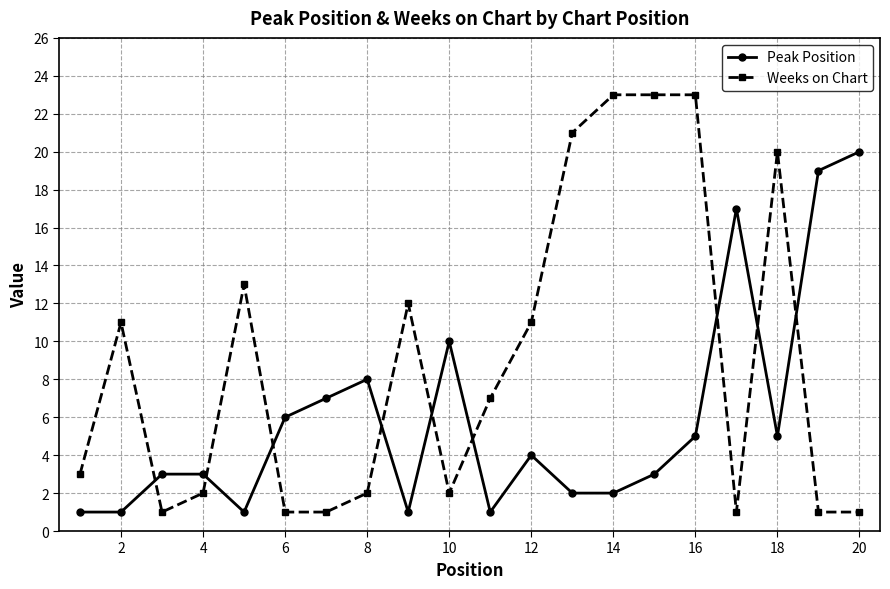

True or false: Peak Position has more than 2 interior local peaks.

True